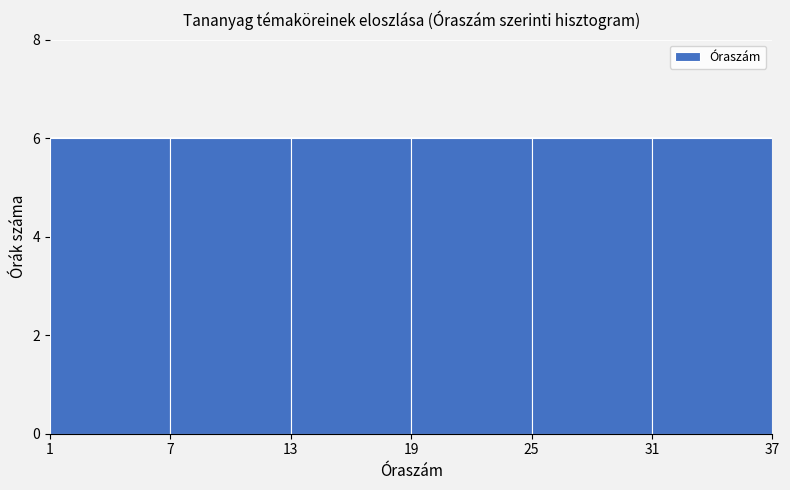

What is the height of the bar covering 25 to 31 on the x-axis? The values are not printed on the chart, so give them approximately, as read against the axis.

6